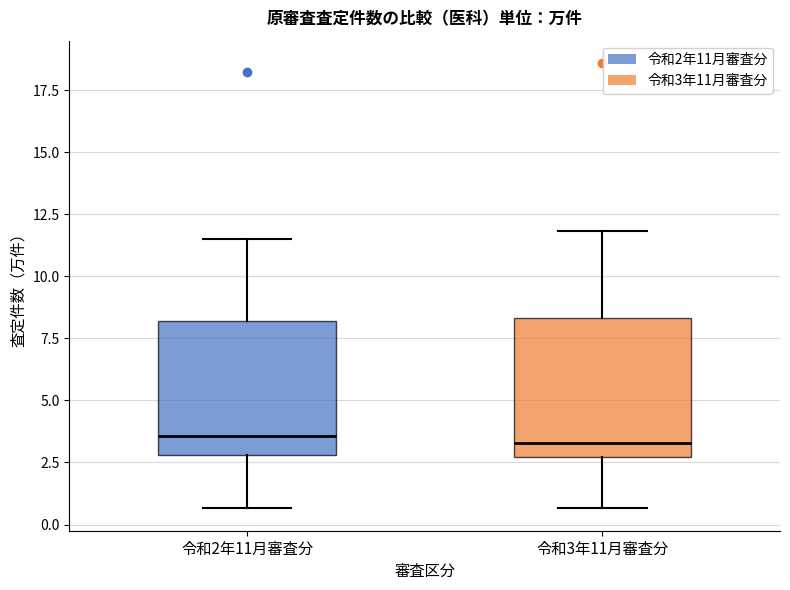

Reading left to right, transcribe this box plot: for each box, give where its median line is, the range the box spans, and where its two whiskers end, as read against the y-axis. The values are not printed on the chart, so give them approximately, as read against the axis.

令和2年11月審査分: median 3.5, box 3.0 to 8.0, whiskers 0.5 to 11.5
令和3年11月審査分: median 3.5, box 2.5 to 8.5, whiskers 0.5 to 12.0